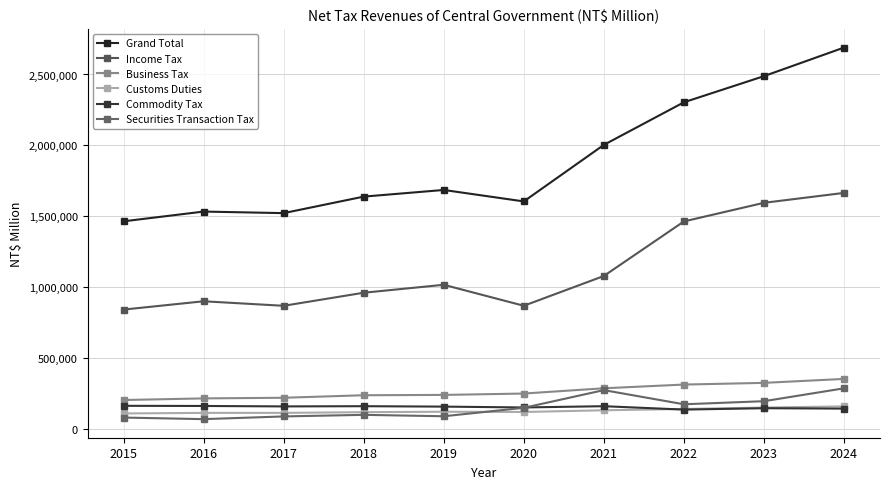

What is the total value across all series at 2020?

3151816